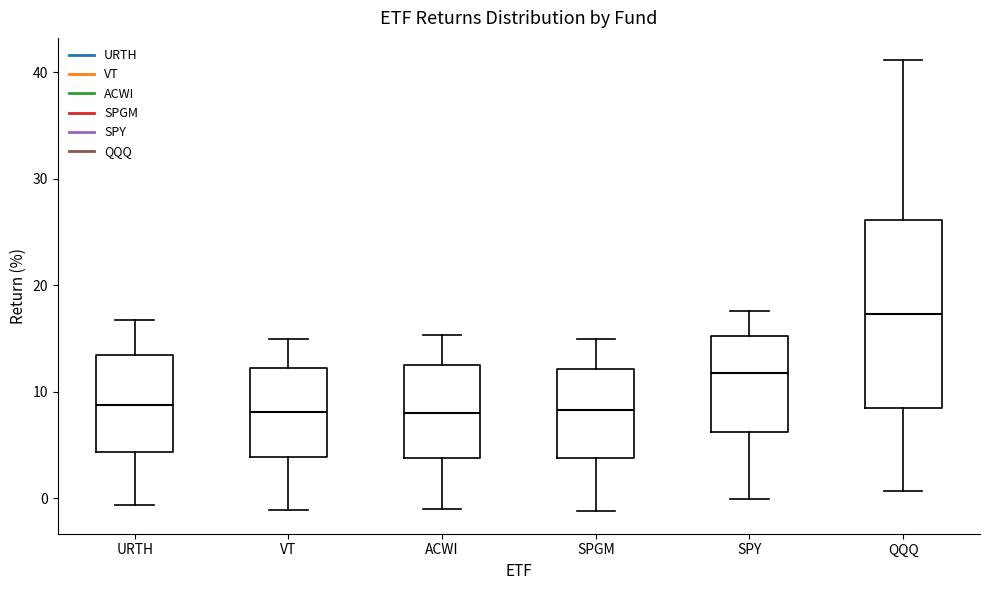

Reading left to right, transcribe this box plot: for each box, give where its median line is, the range the box spans, and where its two whiskers end, as read against the y-axis. The values are not printed on the chart, so give them approximately, as read against the axis.

URTH: median 9, box 4 to 13, whiskers -1 to 17
VT: median 8, box 4 to 12, whiskers -1 to 15
ACWI: median 8, box 4 to 13, whiskers -1 to 15
SPGM: median 8, box 4 to 12, whiskers -1 to 15
SPY: median 12, box 6 to 15, whiskers 0 to 18
QQQ: median 17, box 8 to 26, whiskers 1 to 41